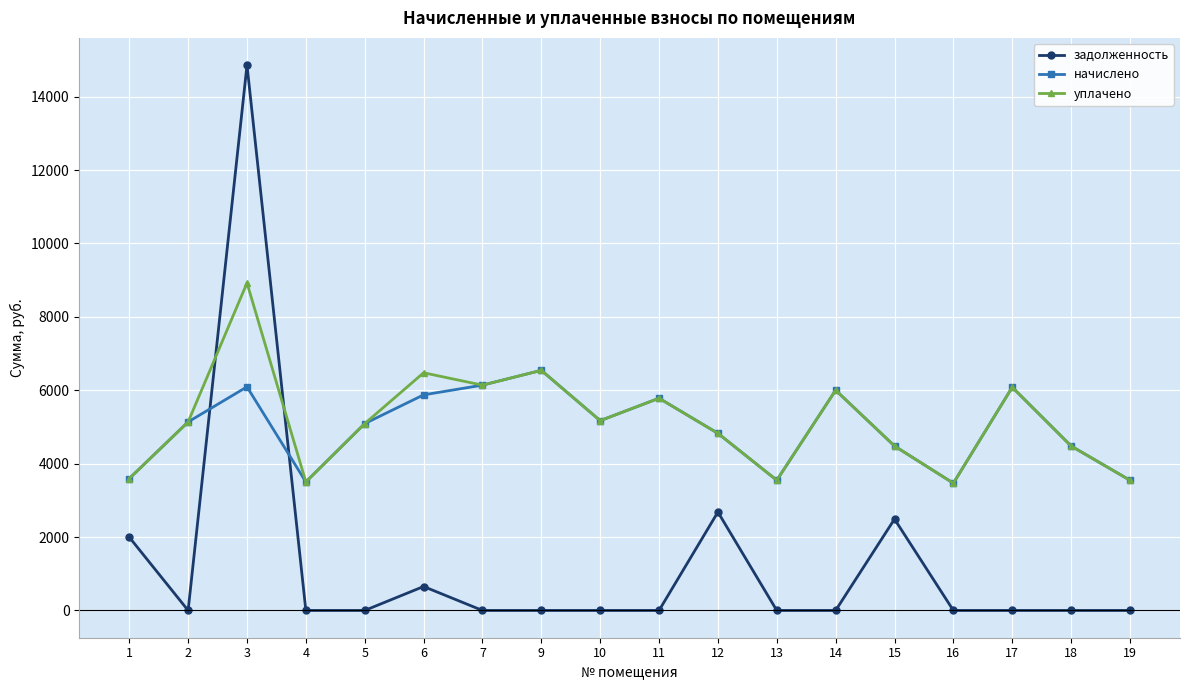

What is the value of the начислено point at the 4th from the left?

3502.1